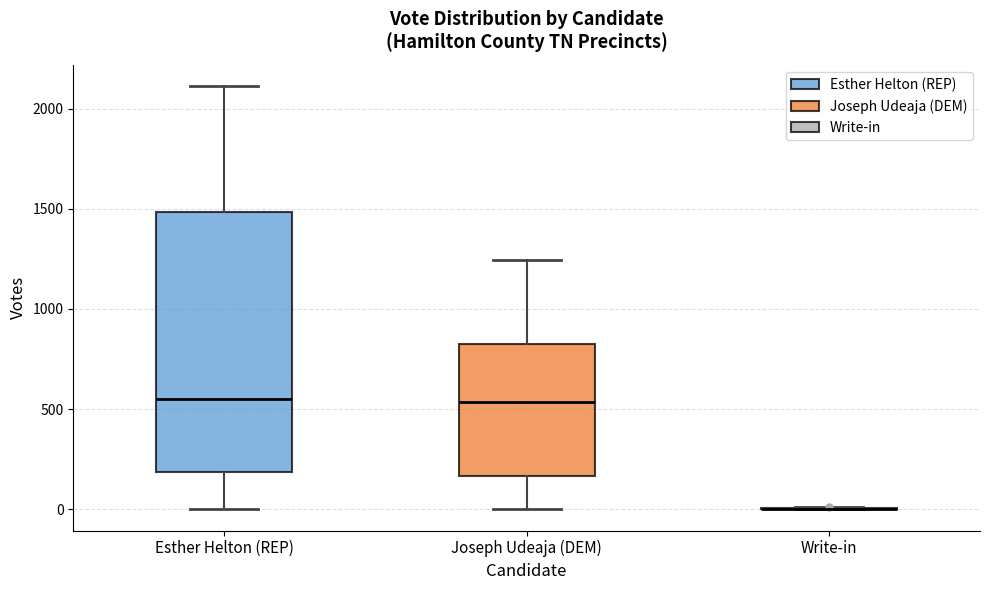

Which box is the tallest, from its lower edge to its upper edge?

Esther Helton (REP)